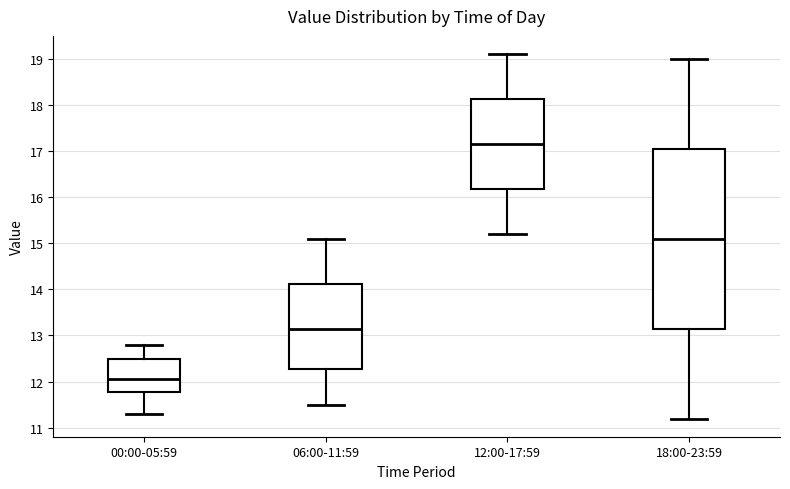

Which box's median line is the lowest?

00:00-05:59